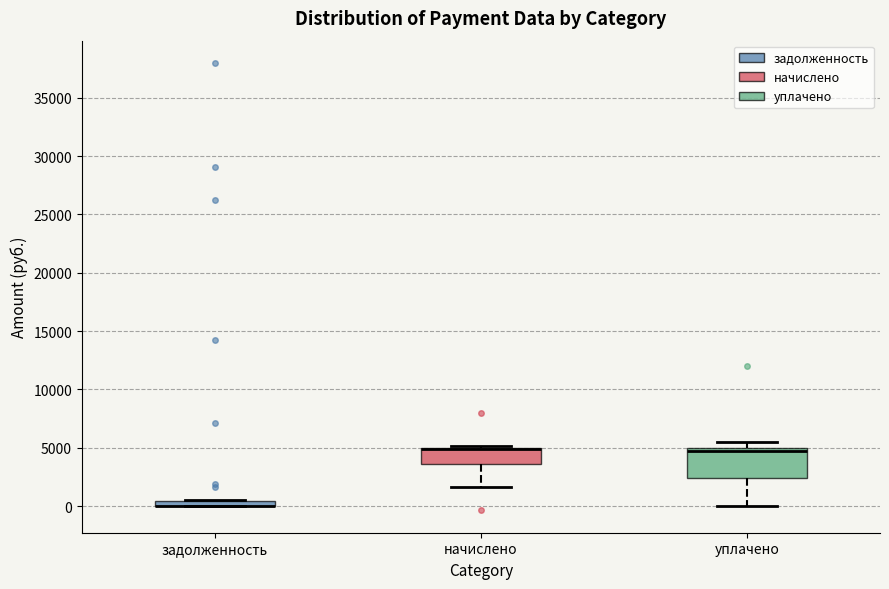

Which box is the tallest, from its lower edge to its upper edge?

уплачено